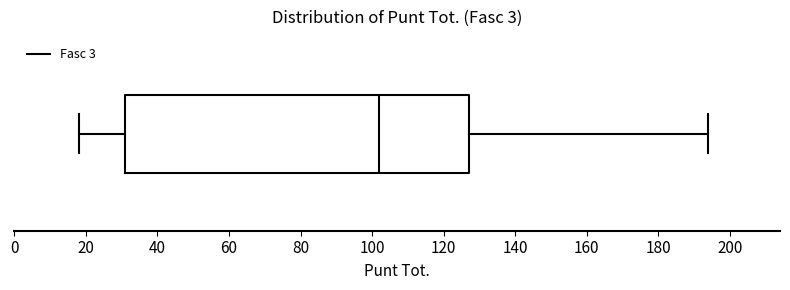

Read this box plot against the x-axis: the position of the median line, the range covered by the box, and the ends of both whiskers. The values are not printed on the chart, so give them approximately, as read against the axis.

median 102, box 32 to 128, whiskers 18 to 194